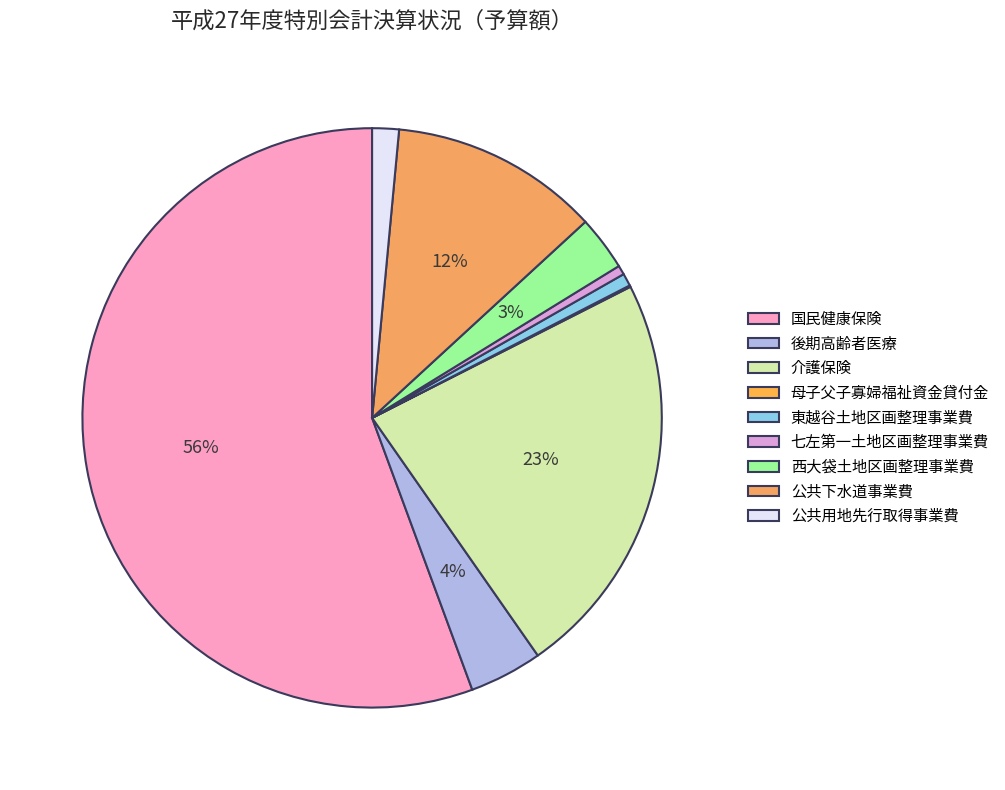

To the nearest percent, what percentage of the pie is 公共下水道事業費?

12%